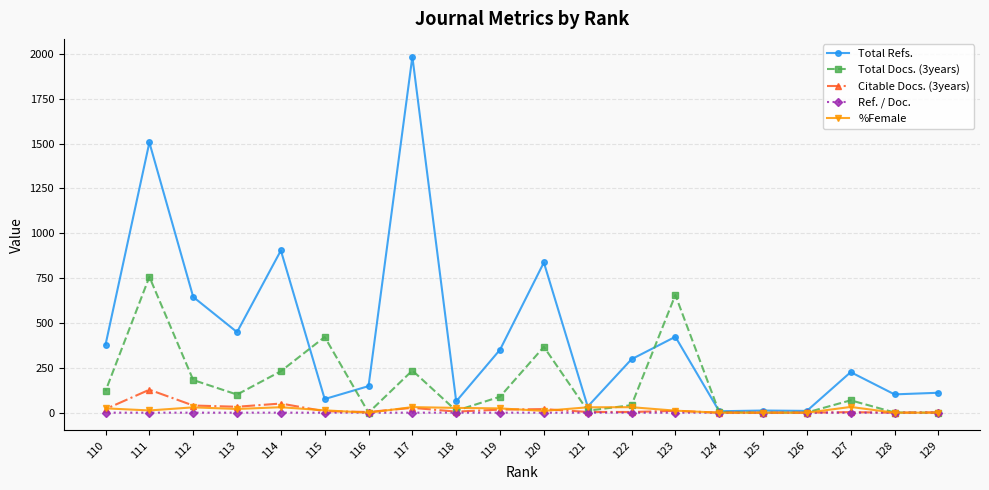

True or false: Total Refs. has more than 2 interior local peaks.

True